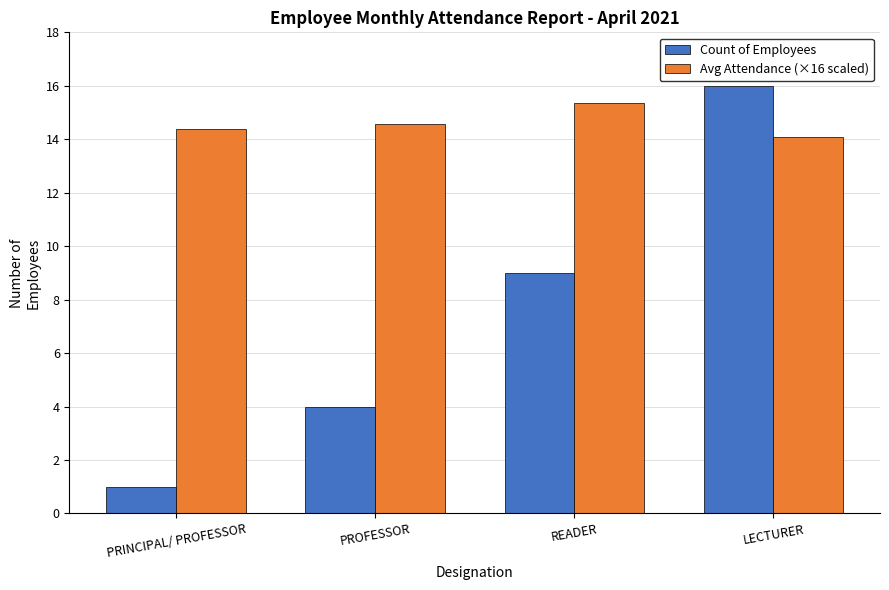

What is the greatest value displayed?

16.0